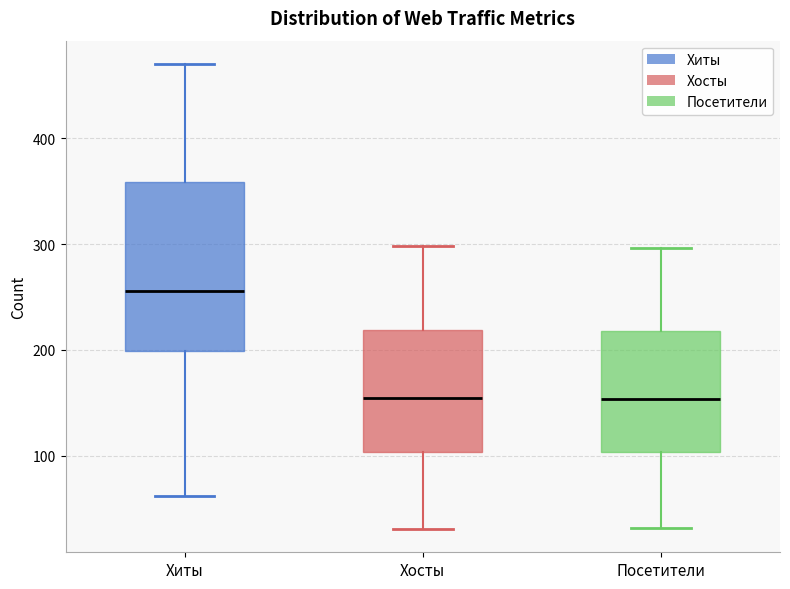

Where is the lower edge of the box for Хосты on the y-axis? The values are not printed on the chart, so give them approximately, as read against the axis.

100